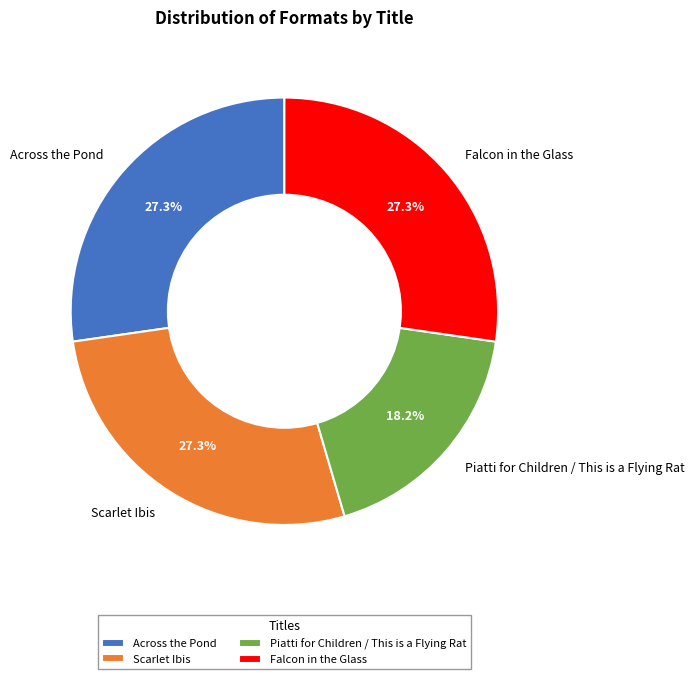

True or false: Scarlet Ibis accounts for 17% of the total.

False